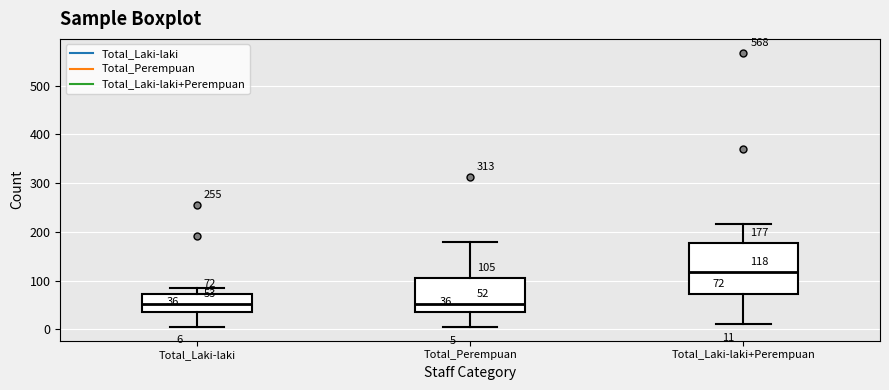

Comparing the boxes themselves (not the whiskers), which one is the tallest?

Total_Laki-laki+Perempuan